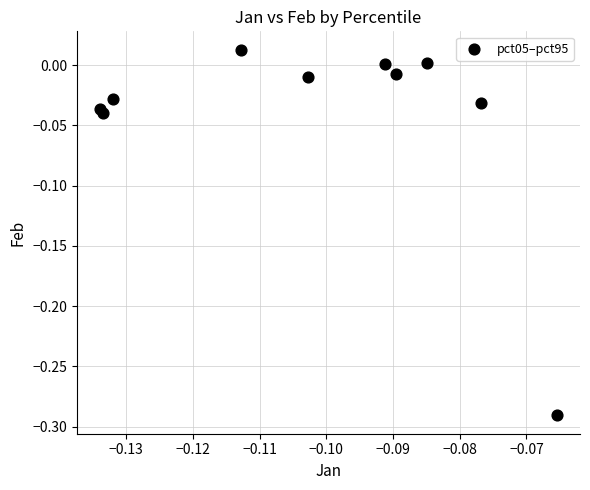

What is the range of Y values (max minus min)?

0.3